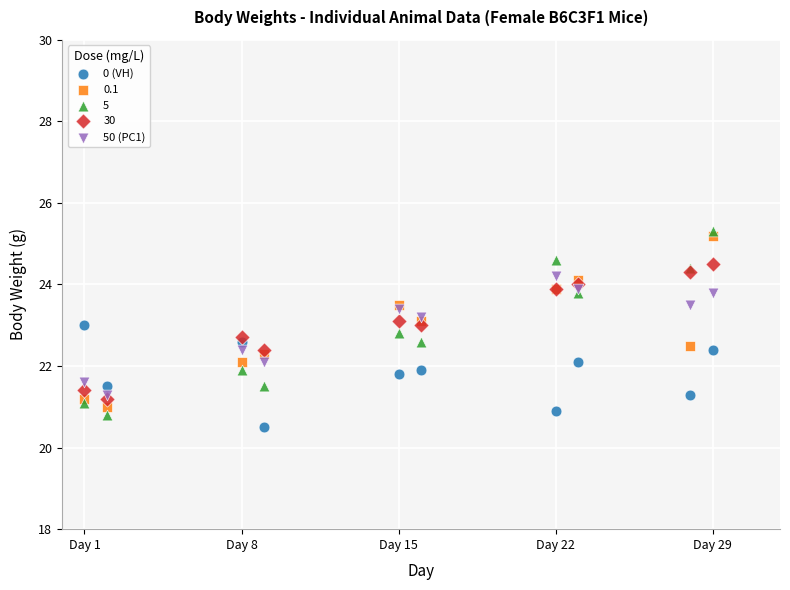

Which series contains the lowest Y value?

0 (VH)